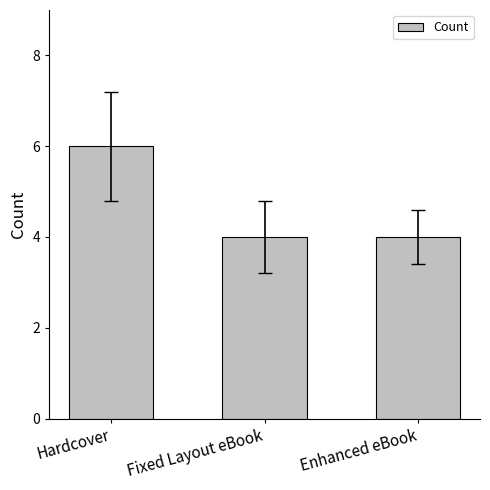

What is the difference between the maximum and minimum values?

2